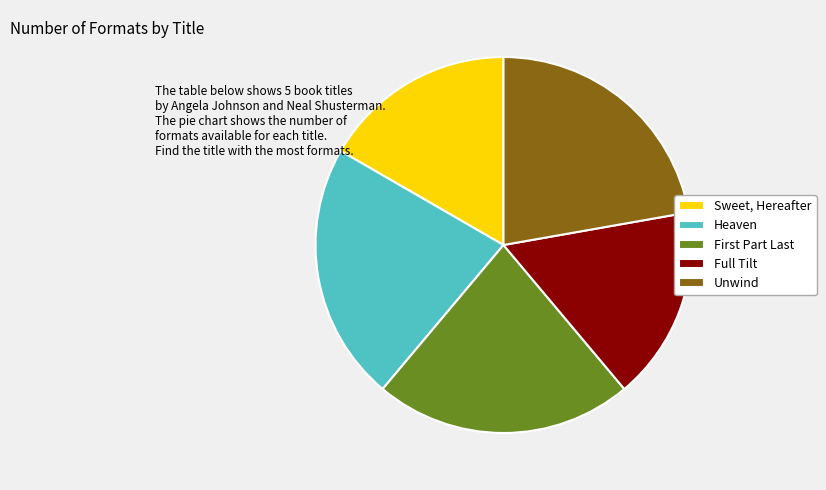

Do Heaven and Full Tilt together represent more than half of the pie?

No